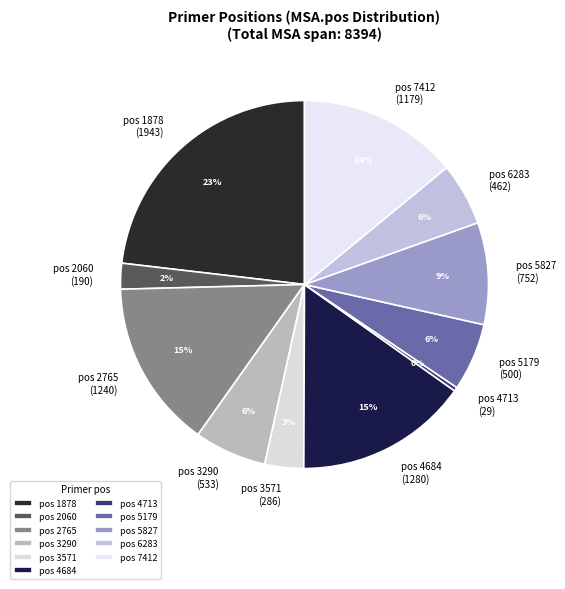

To the nearest percent, what is the difference between the largest and smallest slice percentages?

23%